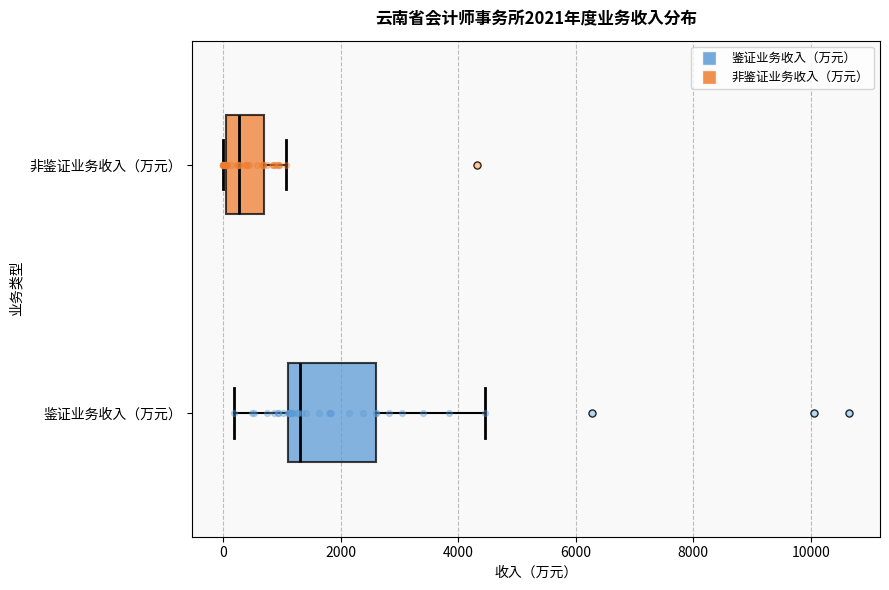

Which box is the widest, from its left edge to its right edge?

鉴证业务收入（万元）